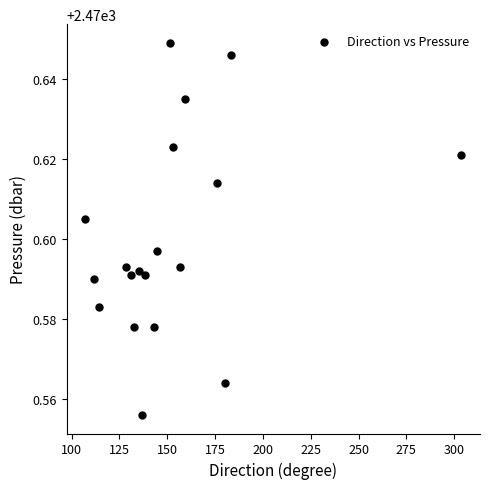

What is the range of X values (max minus min)?

196.5